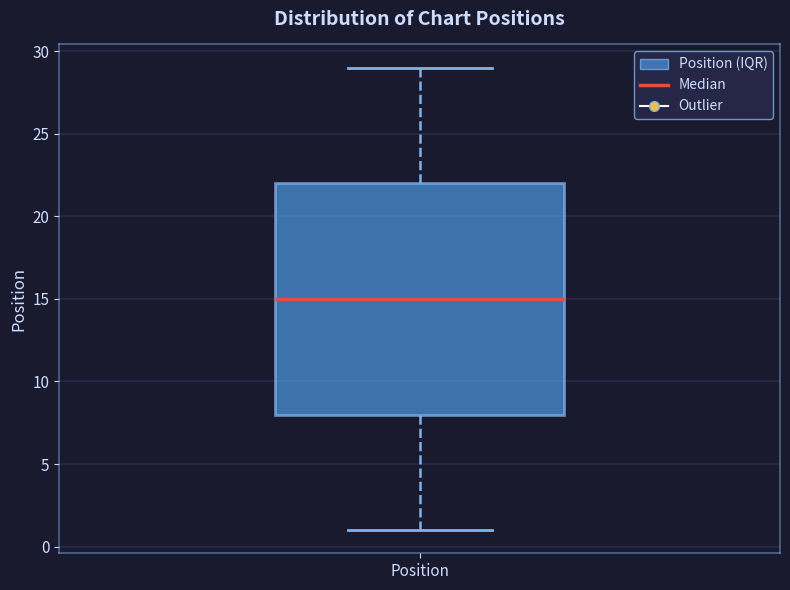

Where does the lower whisker of the box for Position end on the y-axis? The values are not printed on the chart, so give them approximately, as read against the axis.

1